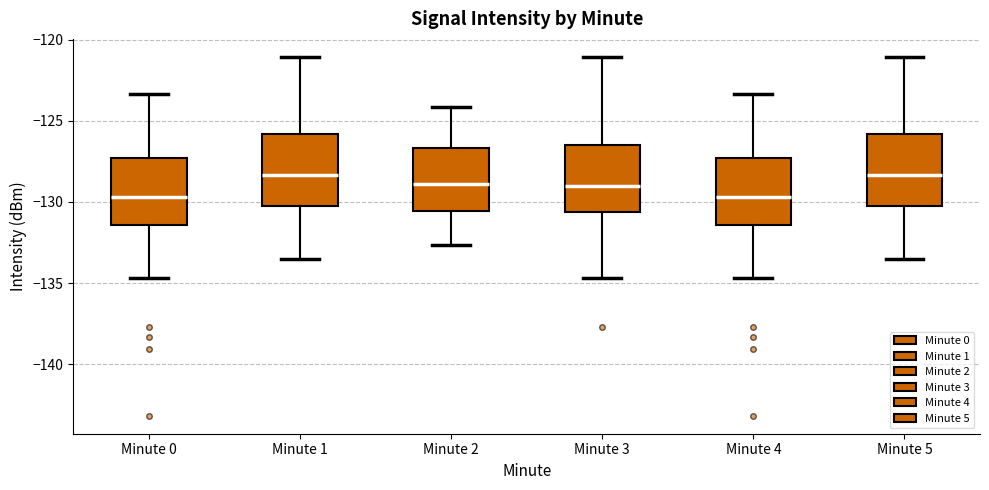

Where does the upper whisker of the box for Minute 0 end on the y-axis? The values are not printed on the chart, so give them approximately, as read against the axis.

-123.5